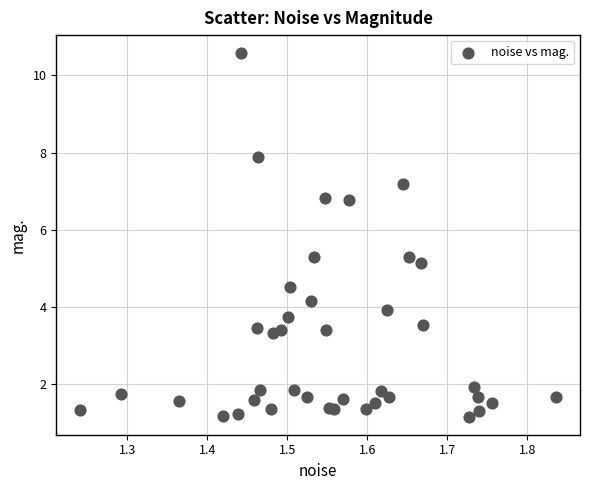

What Y value in the scatter plot is closest to 5?

5.1